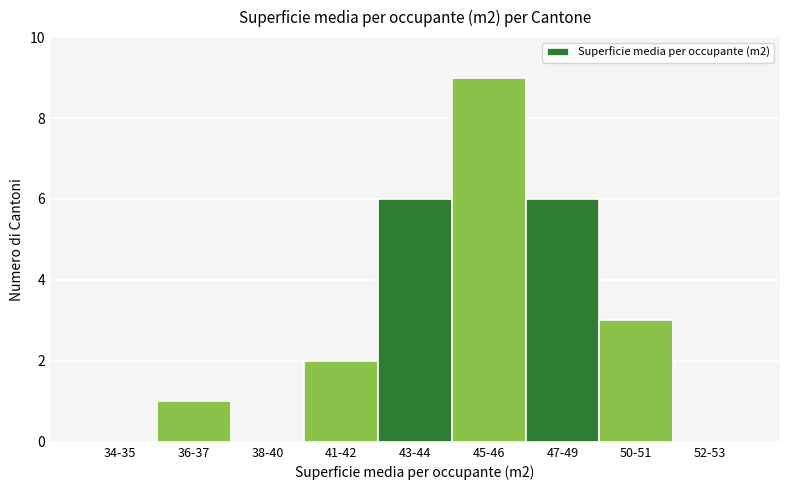

Reading left to right, transcribe all the data shown in this chart.

34-35=0	36-37=1	38-40=0	41-42=2	43-44=6	45-46=9	47-49=6	50-51=3	52-53=0